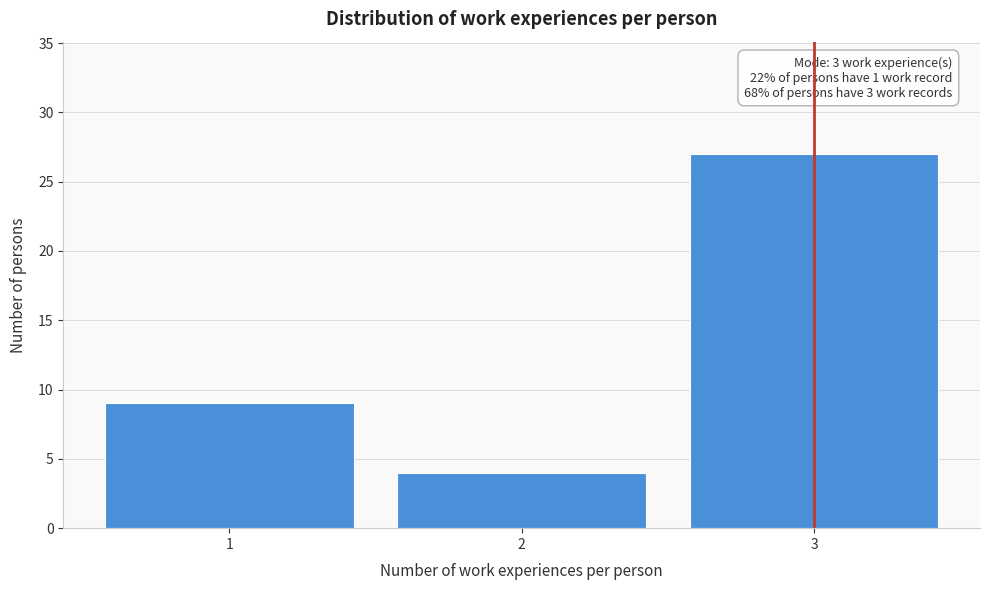

Reading left to right, transcribe all the data shown in this chart.

9	4	27